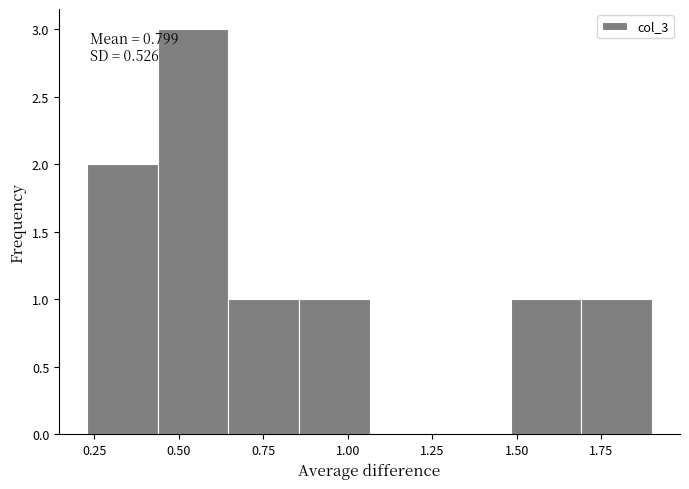

Over which range of the x-axis is the bar tallest?

0.45 to 0.65